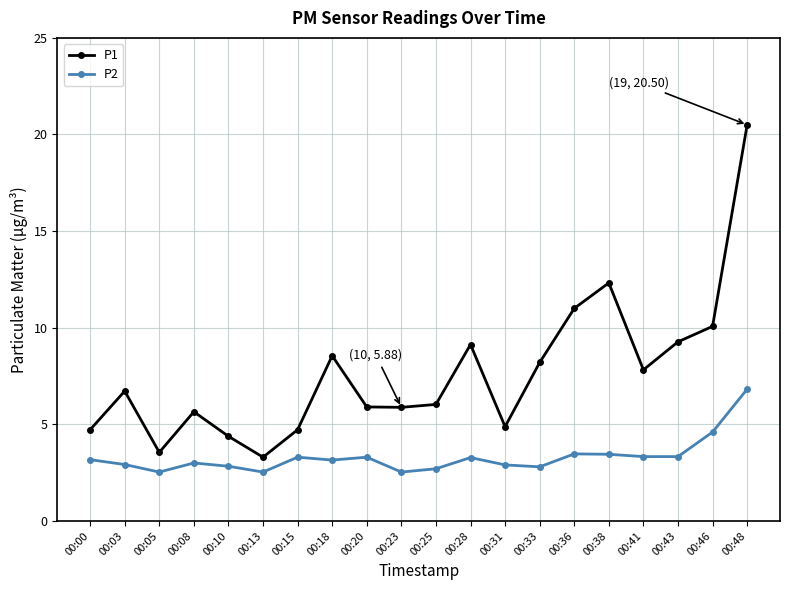

Does the chart have visible grid lines?

Yes